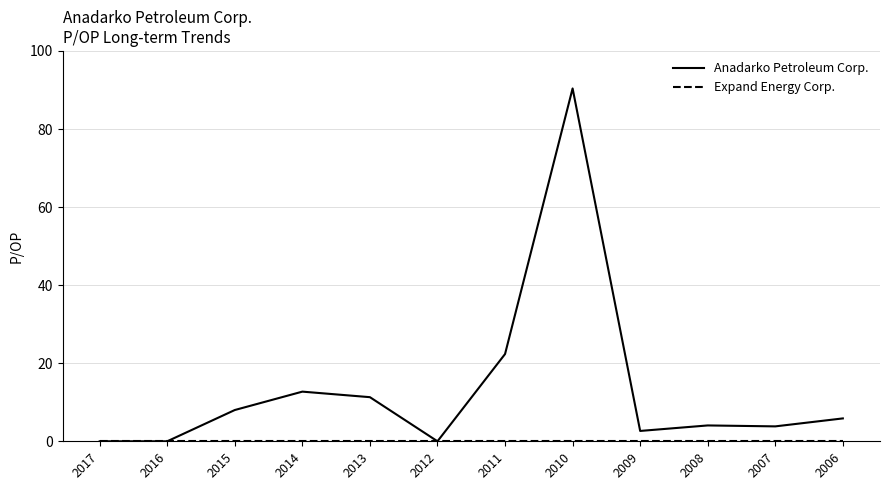

Which series has the largest range (max minus min)?

Anadarko Petroleum Corp.